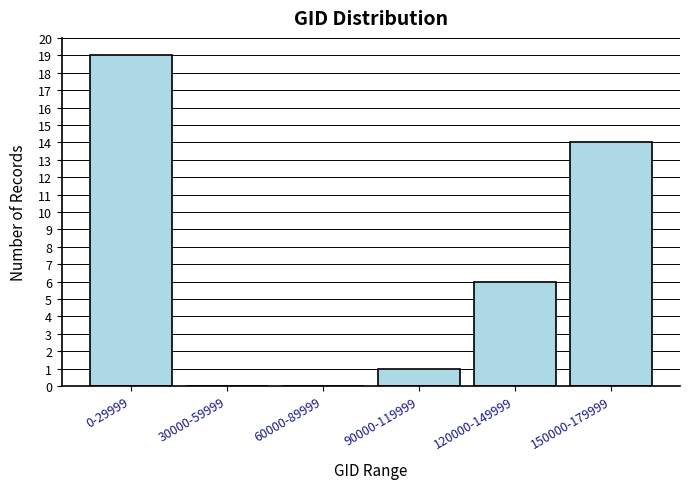

Reading left to right, list all the values displayed in this chart.

0-29999=19	30000-59999=0	60000-89999=0	90000-119999=1	120000-149999=6	150000-179999=14